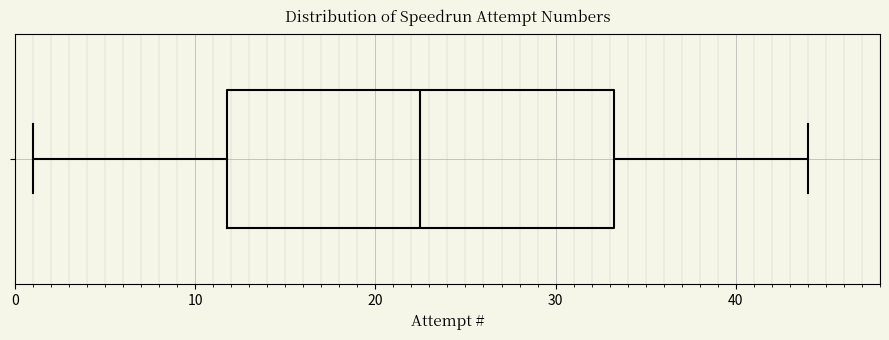

Read this box plot against the x-axis: the position of the median line, the range covered by the box, and the ends of both whiskers. The values are not printed on the chart, so give them approximately, as read against the axis.

median 23, box 12 to 33, whiskers 1 to 44